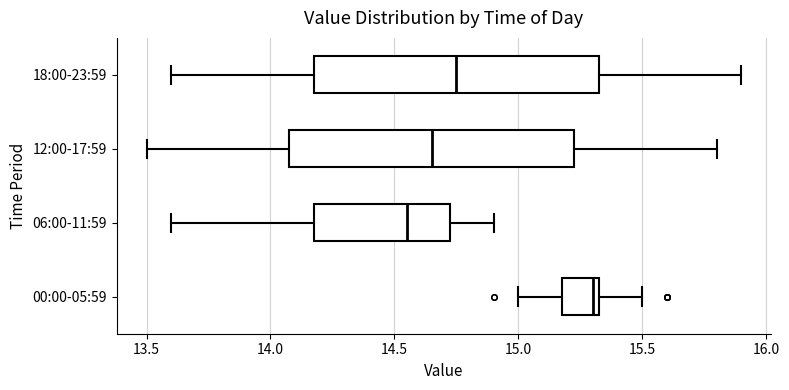

Reading bottom to top, transcribe this box plot: for each box, give where its median line is, the range the box spans, and where its two whiskers end, as read against the x-axis. The values are not printed on the chart, so give them approximately, as read against the axis.

00:00-05:59: median 15.30, box 15.20 to 15.35, whiskers 15.00 to 15.50
06:00-11:59: median 14.55, box 14.20 to 14.75, whiskers 13.60 to 14.90
12:00-17:59: median 14.65, box 14.10 to 15.25, whiskers 13.50 to 15.80
18:00-23:59: median 14.75, box 14.20 to 15.35, whiskers 13.60 to 15.90